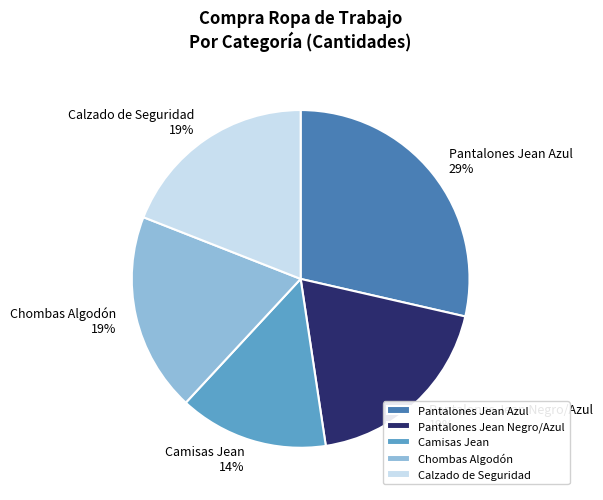

Does any single category account for the majority?

No